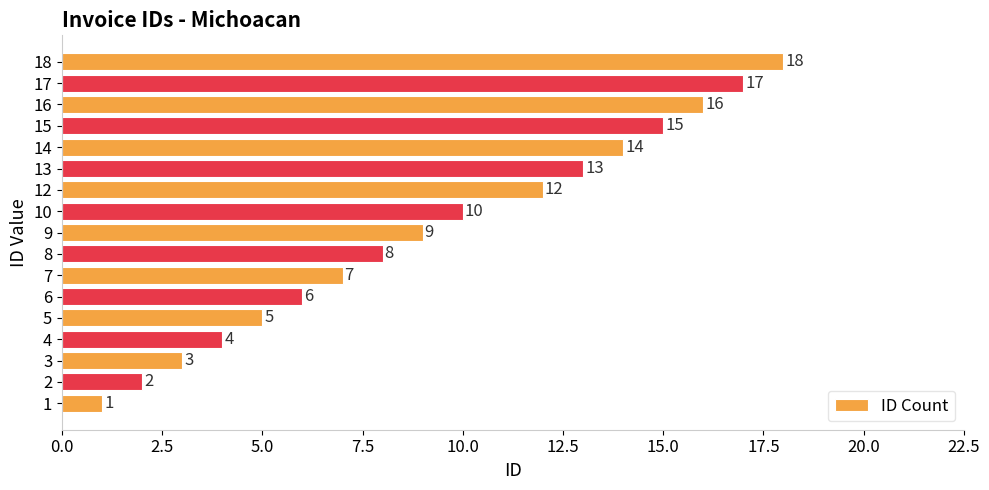

Approximately how many times larger is the value at 7 compared to 15?

0.5